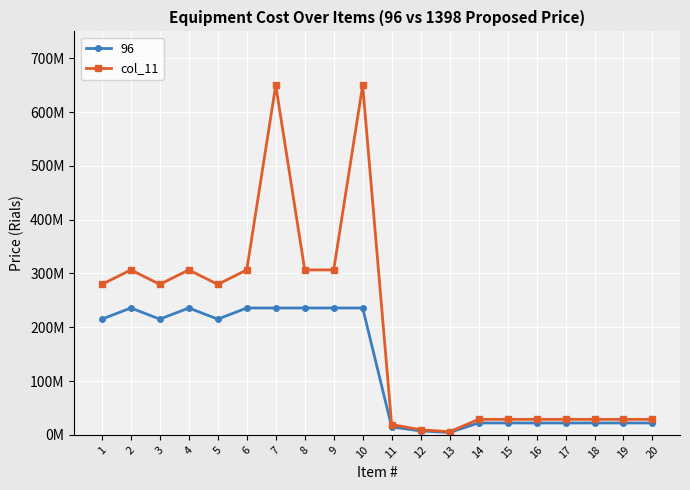

What is the greatest value displayed?

650000000